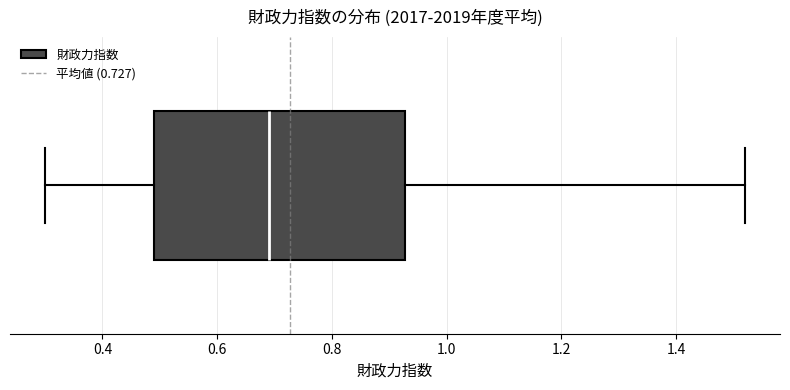

Transcribe this box plot: give where the median line is, the range the box spans, and where the two whiskers end, as read against the x-axis. The values are not printed on the chart, so give them approximately, as read against the axis.

median 0.70, box 0.50 to 0.92, whiskers 0.30 to 1.52